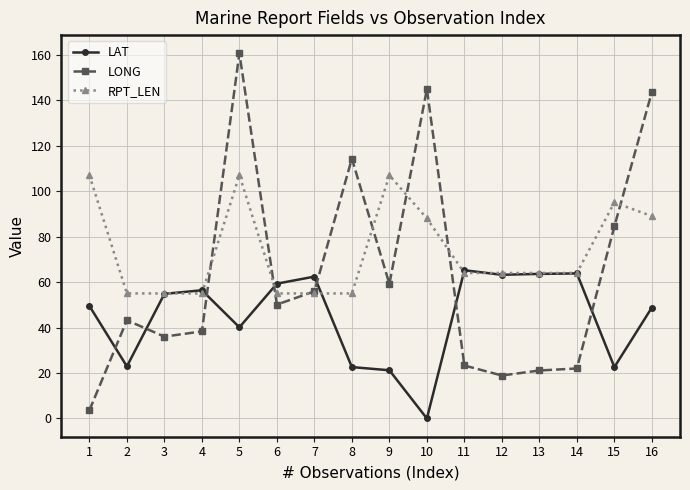

List the series in order of their overall mean, highest first.

RPT_LEN, LONG, LAT